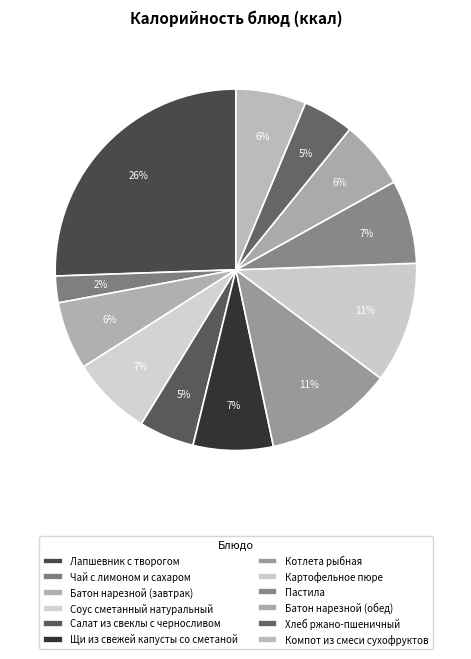

How many segments does this pie chart have?

12